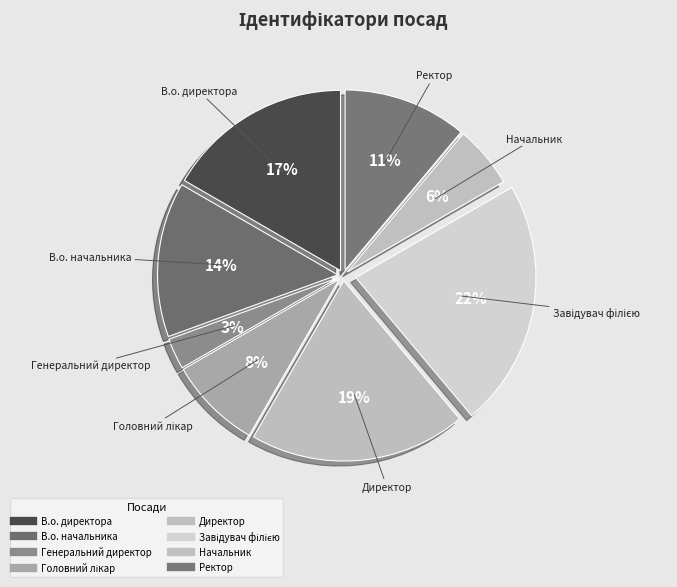

What is the smallest slice in the pie chart?

Генеральний директор